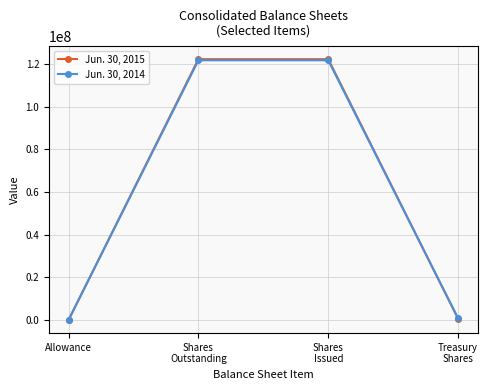

What is the greatest value displayed?

122293986